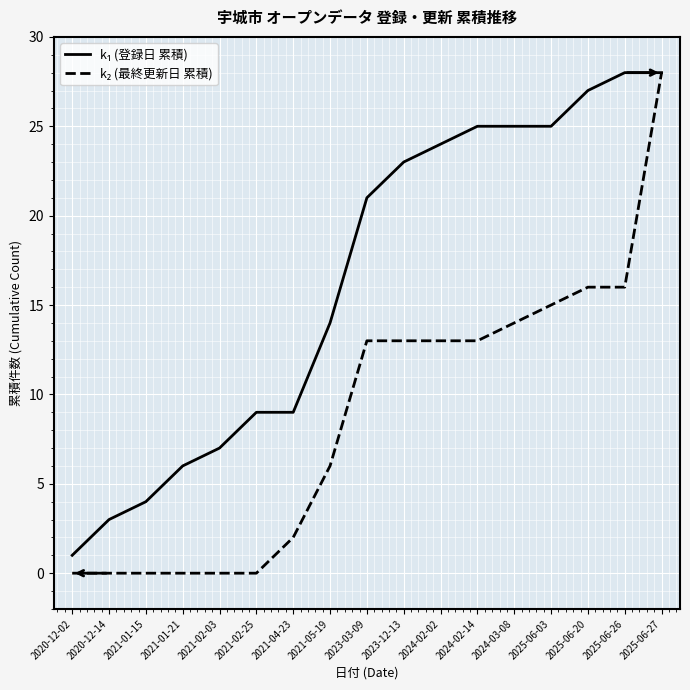

What is the difference between the highest and lowest values at 2024-02-02?

11